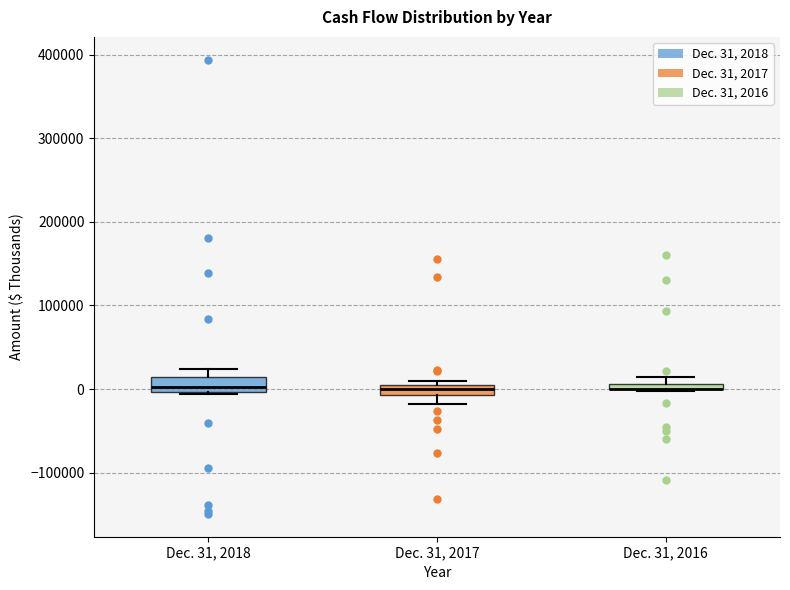

Where is the lower edge of the box for Dec. 31, 2017 on the y-axis? The values are not printed on the chart, so give them approximately, as read against the axis.

-10000